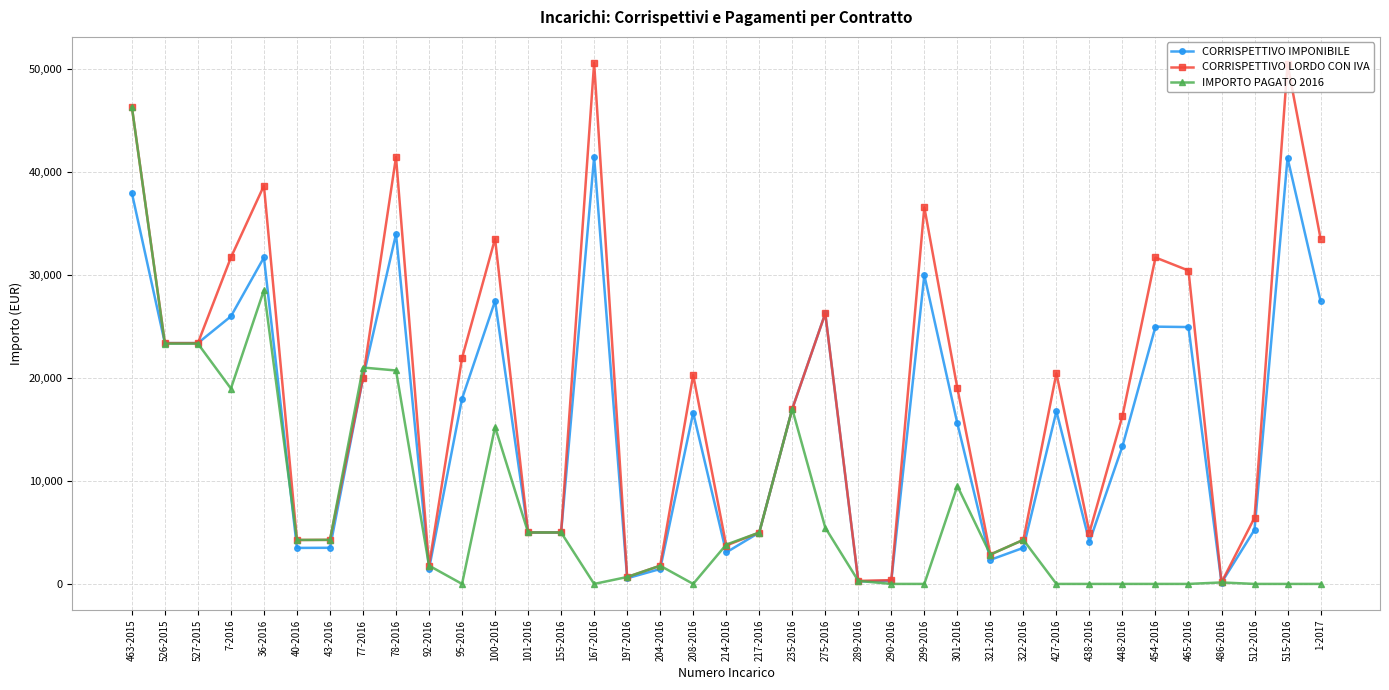

What is the minimum value for CORRISPETTIVO LORDO CON IVA?

143.5